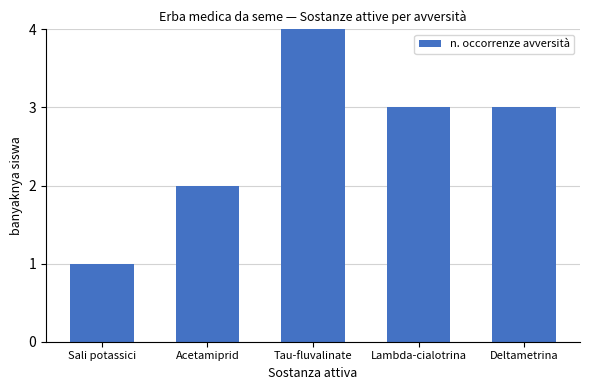

What is the difference between the second highest and second lowest values?

1